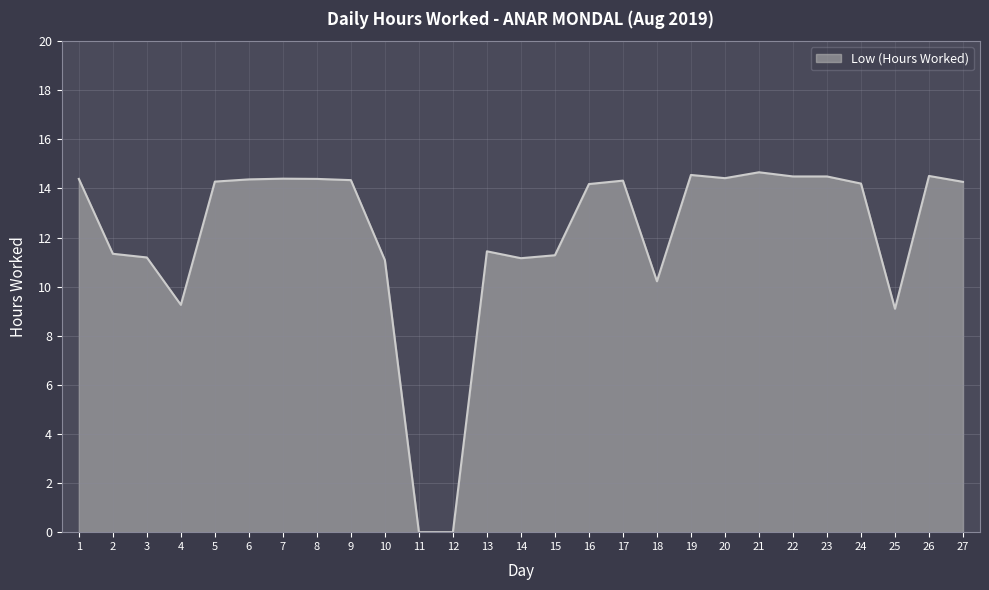

Does the chart have visible grid lines?

Yes